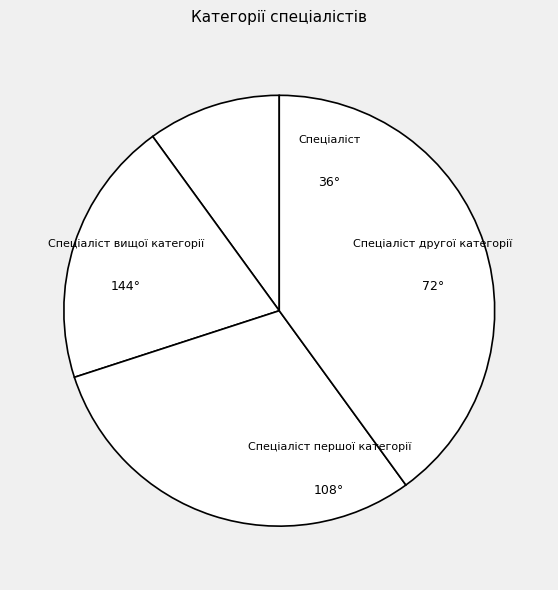

Approximately how many times larger is the value at Спеціаліст вищої категорії compared to Спеціаліст першої категорії?

1.3